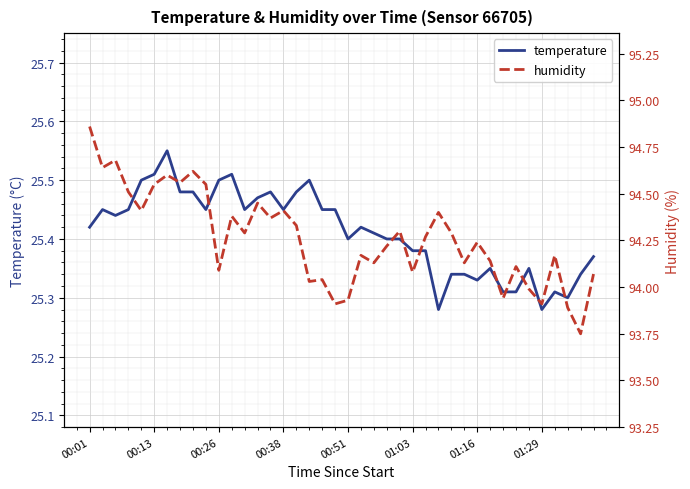

True or false: humidity and temperature cross at least once.

False